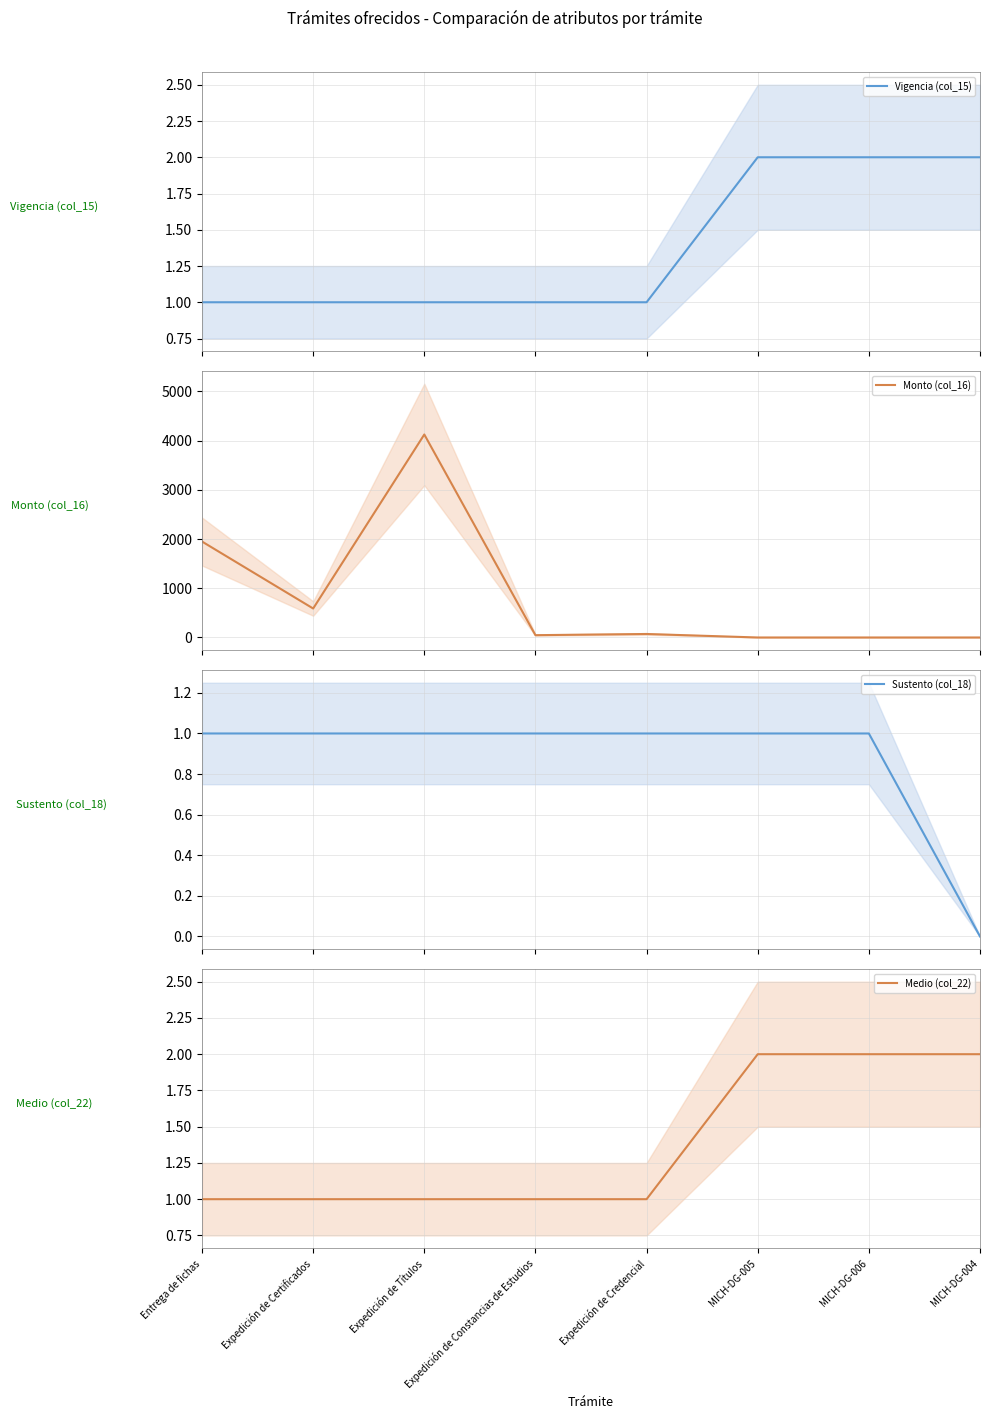

What is the value of the Vigencia (col_15) point at the 2nd from the left?

1